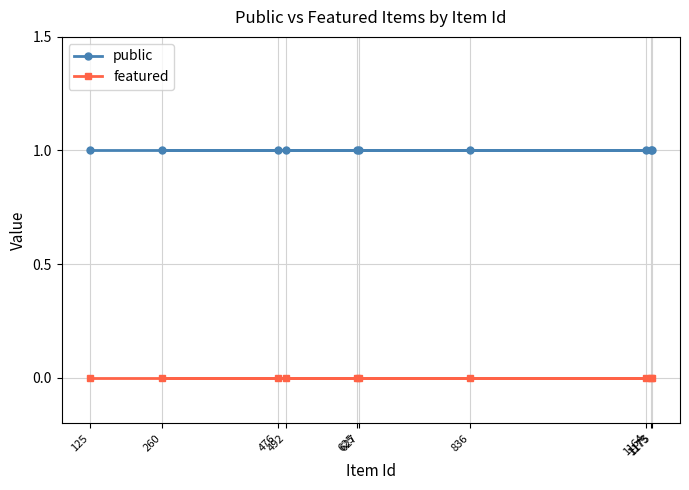

What is the label of the 7th point from the left?

627